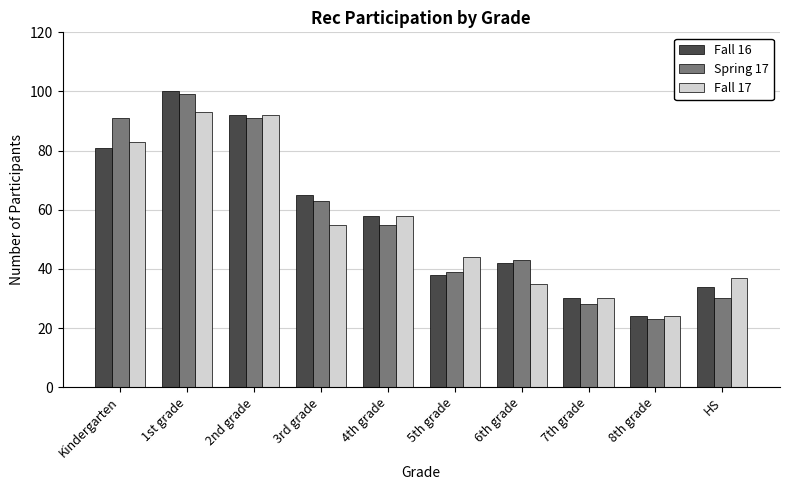

True or false: Spring 17 has a value of 28 at 7th grade.

True